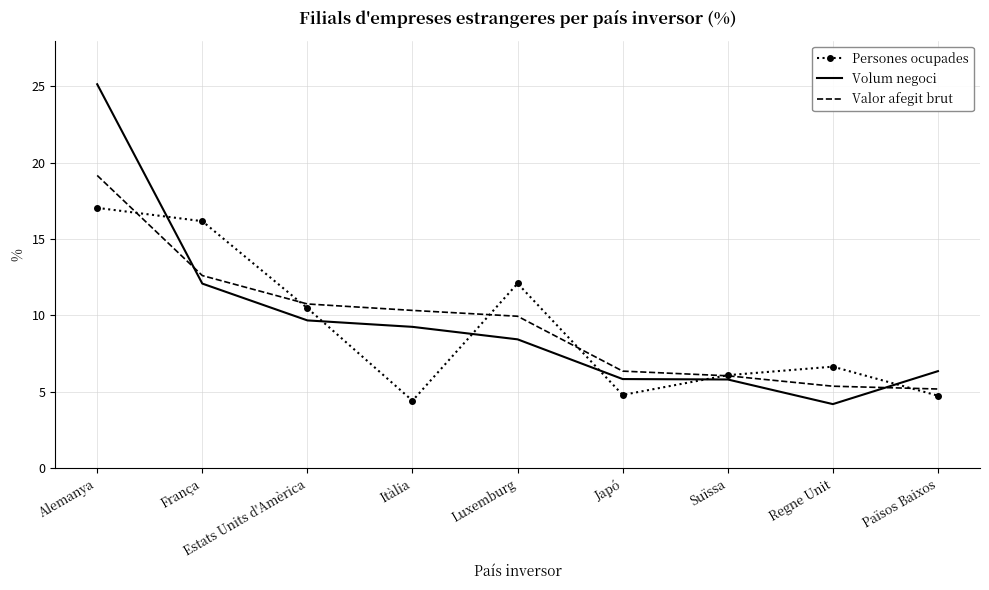

What is the average value of the Valor afegit brut series?

9.5